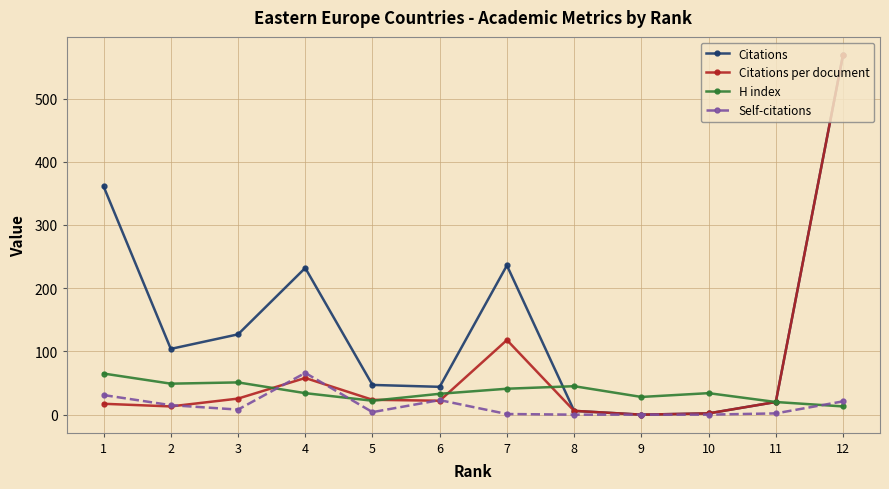

What is the total value across all series at 4?

390.0